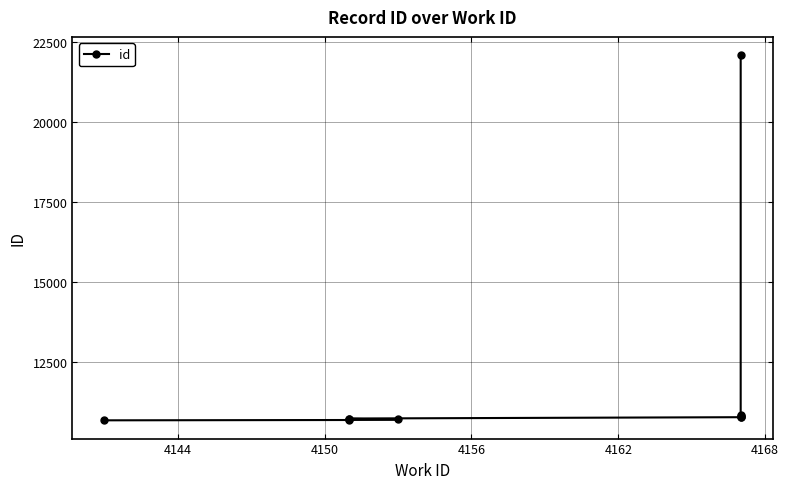

How many data points does each series have?

10